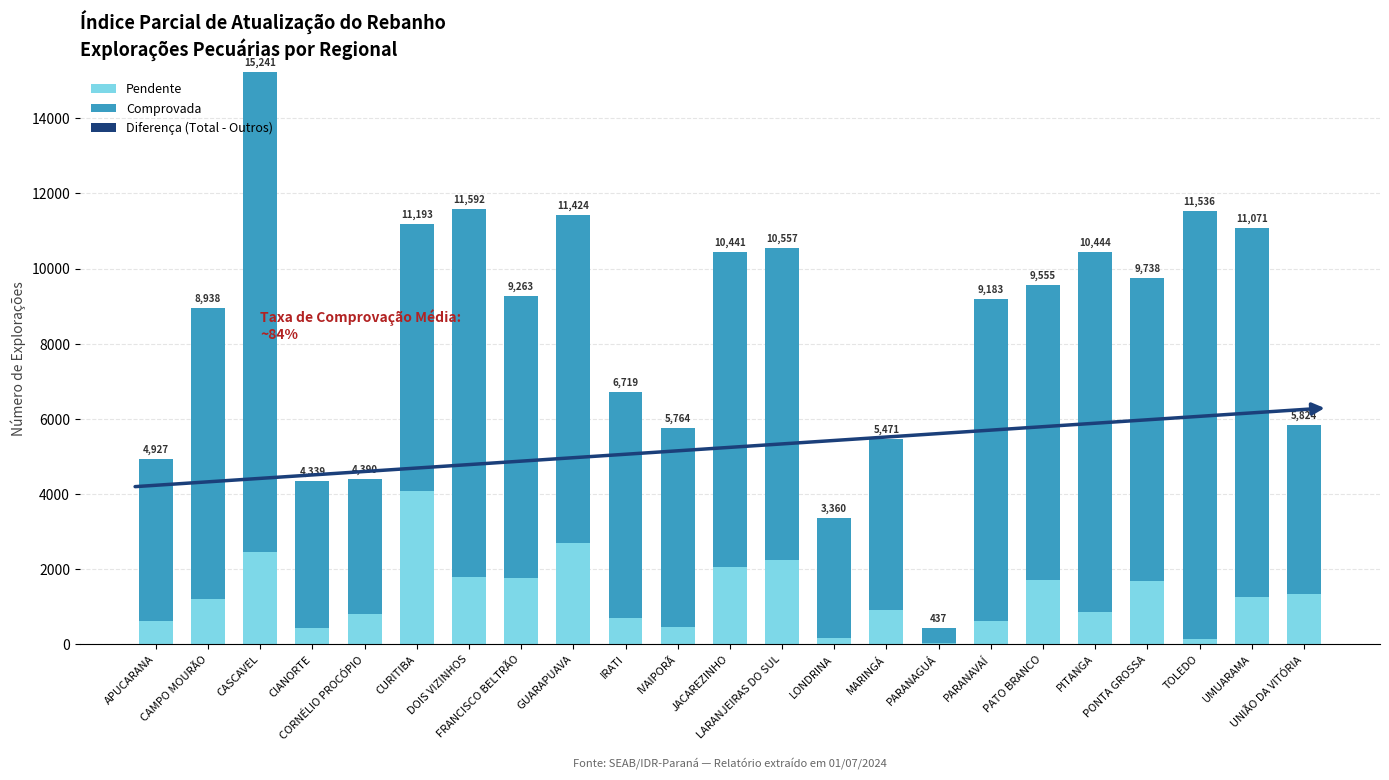

Does the chart contain stacked bars?

Yes